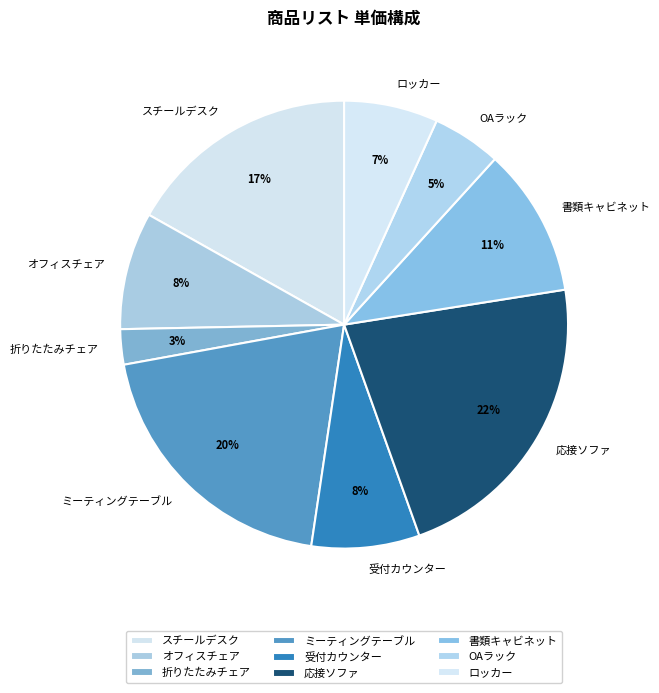

Which slice is the largest?

応接ソファ